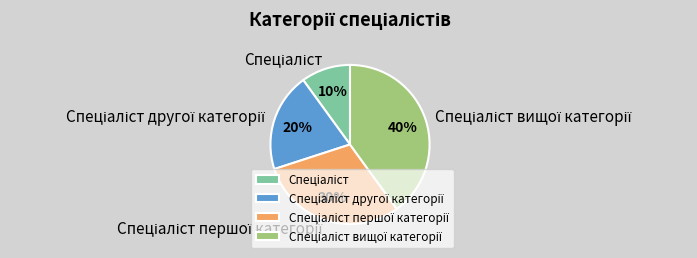

To the nearest percent, what is the average slice percentage?

25%